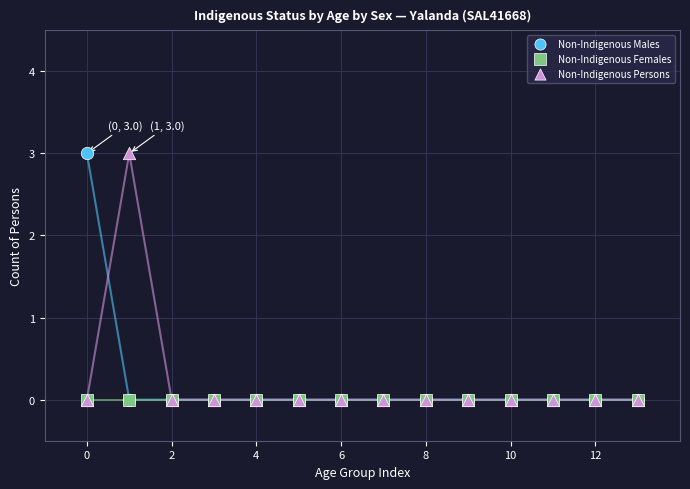

What are all the series names shown in the legend?

Non-Indigenous Males, Non-Indigenous Females, Non-Indigenous Persons